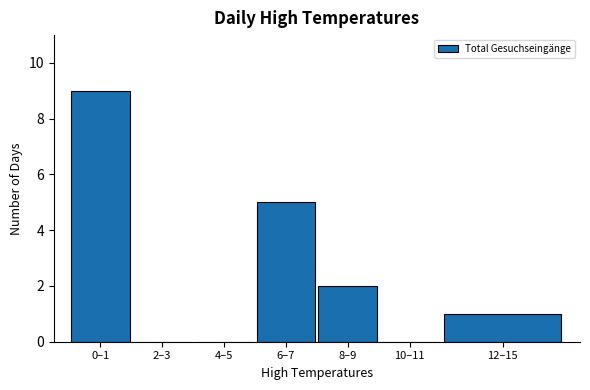

Reading left to right, what are all the values shown in this chart?

0–1=9	2–3=0	4–5=0	6–7=5	8–9=2	10–11=0	12–15=1